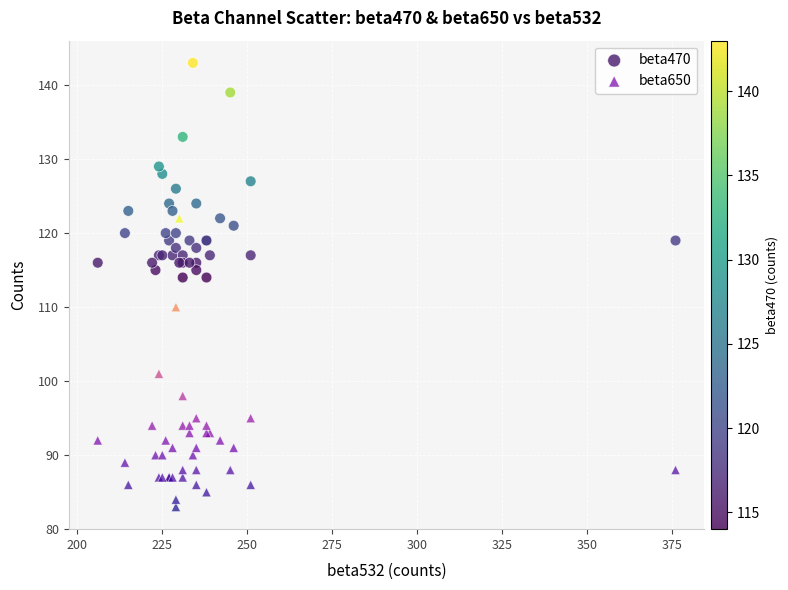

Which series contains the highest Y value?

beta470